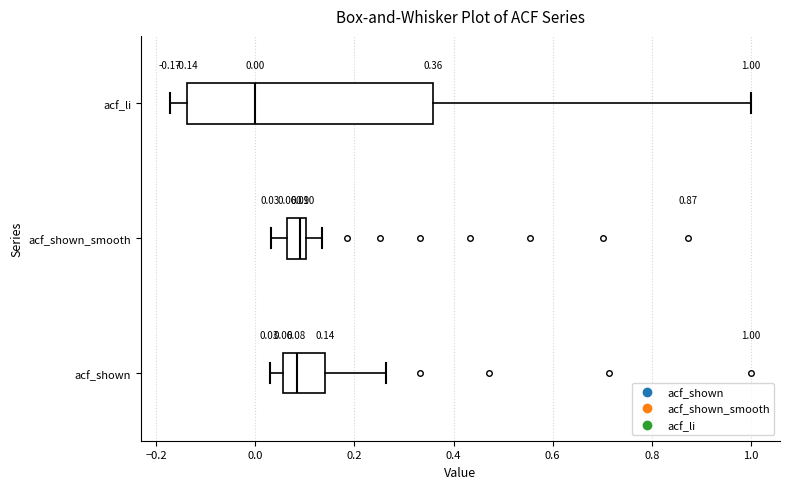

Which box is the widest, from its left edge to its right edge?

acf_li